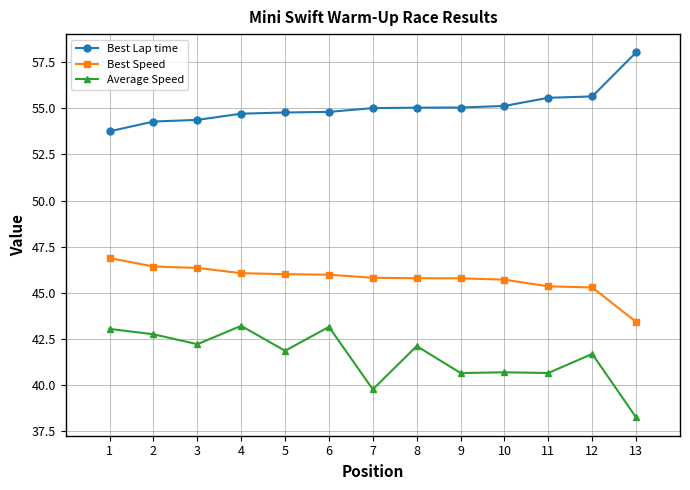

Rank the series at 5 from lowest to highest value.

Average Speed, Best Speed, Best Lap time